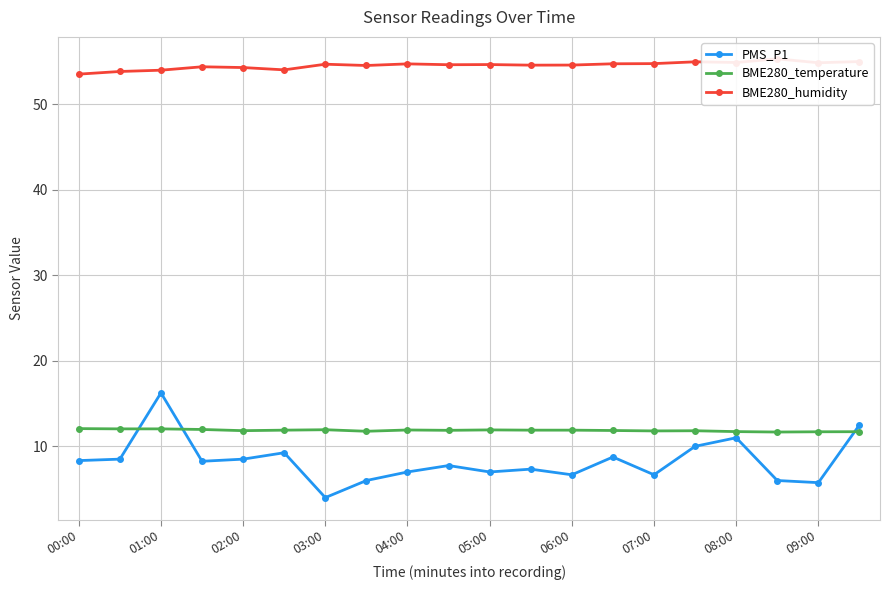

Is it true that BME280_temperature equals 3.5 at 07:00?

False